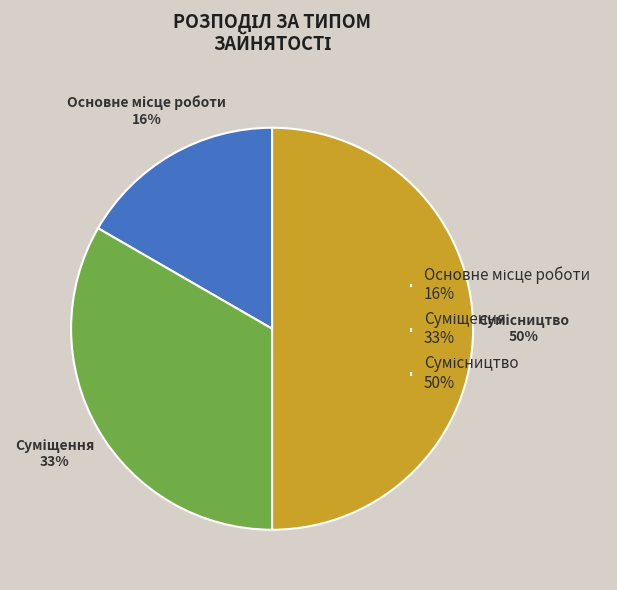

To the nearest percent, what percentage of the pie is Основне місце роботи?

17%